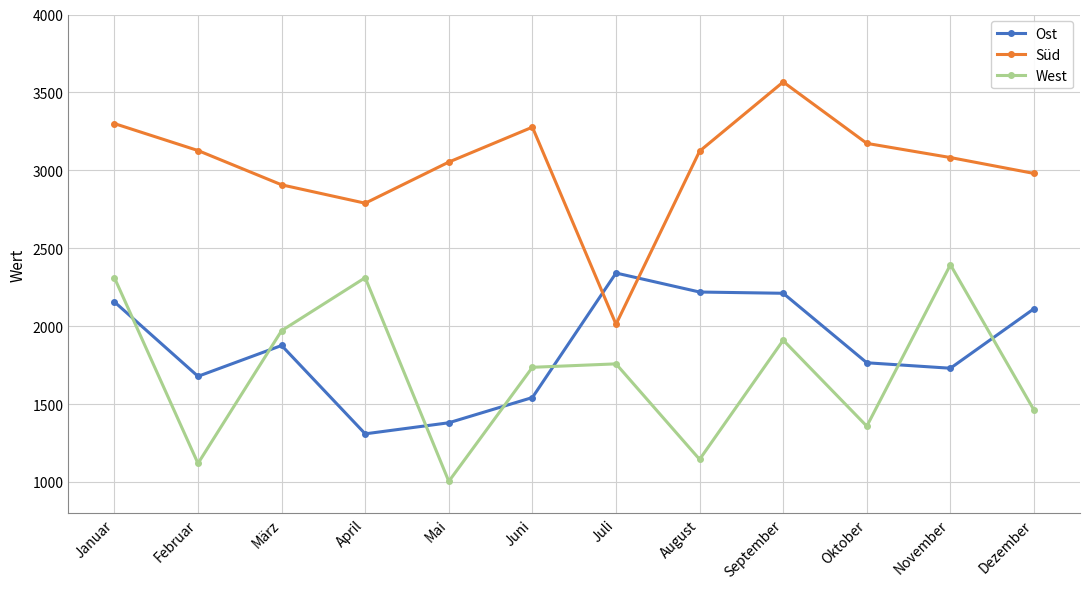

What is the highest value of the Süd series?

3567